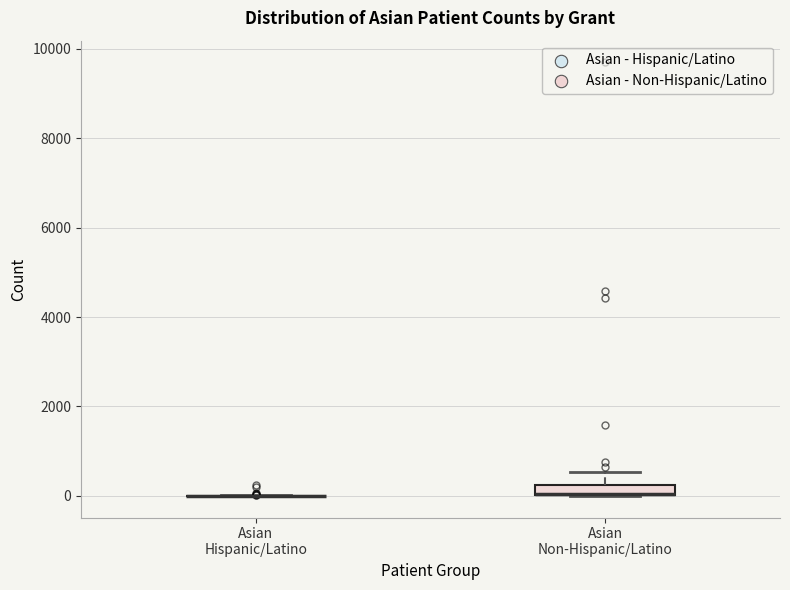

Where does the upper whisker of the box for Asian Non-Hispanic/Latino end on the y-axis? The values are not printed on the chart, so give them approximately, as read against the axis.

600